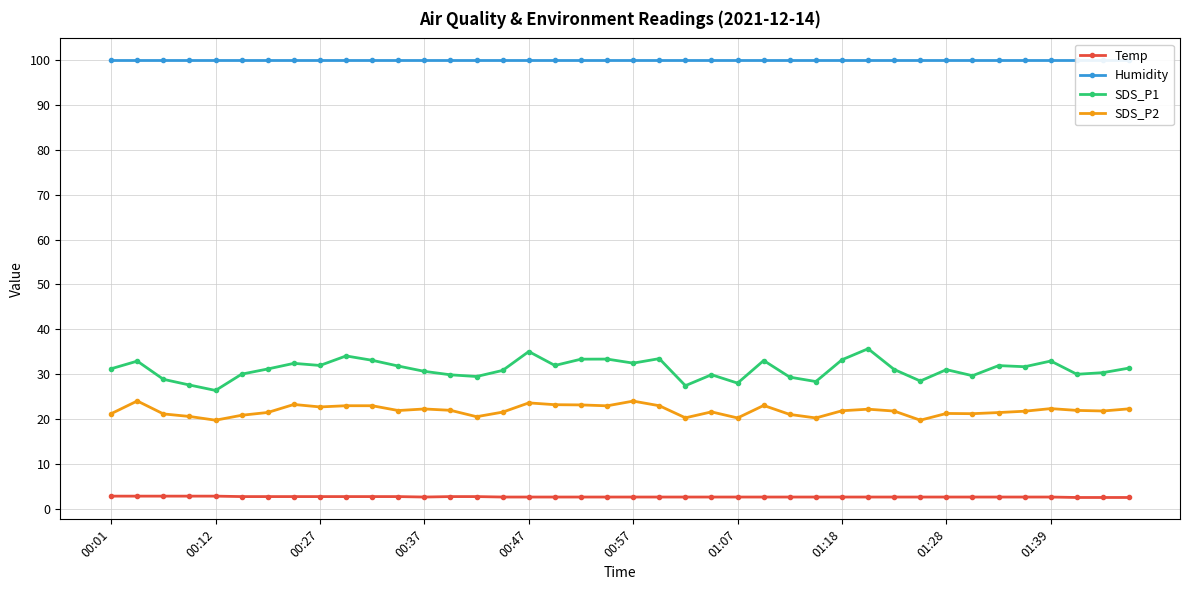

What is the total value across all series at 00:01?

155.3